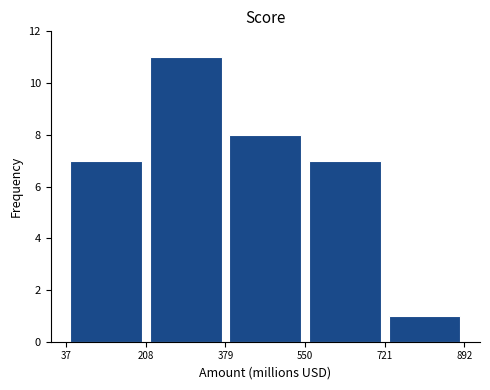

Which range on the x-axis has the tallest bar?

200 to 380